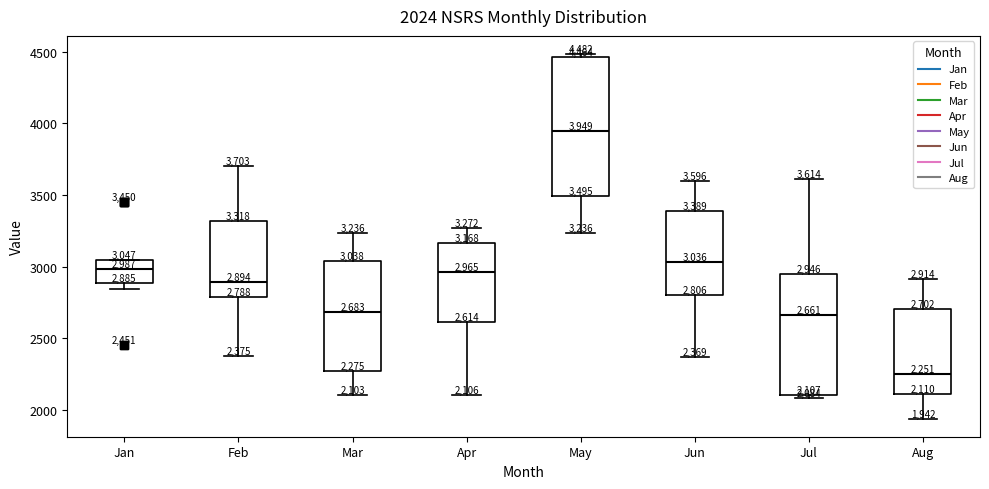

Which box has the highest median line?

May